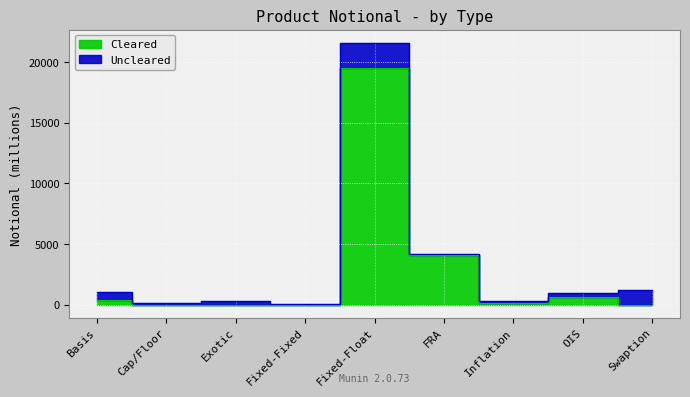

How many categories are shown in the chart?

9